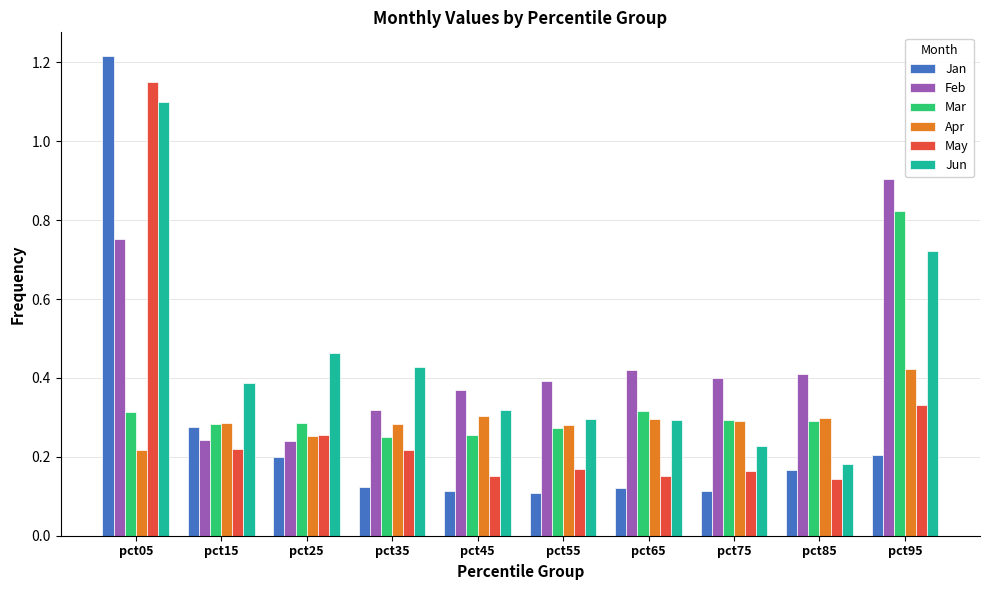

At pct05, list the series in order from largest to smallest.

Jan, May, Jun, Feb, Mar, Apr